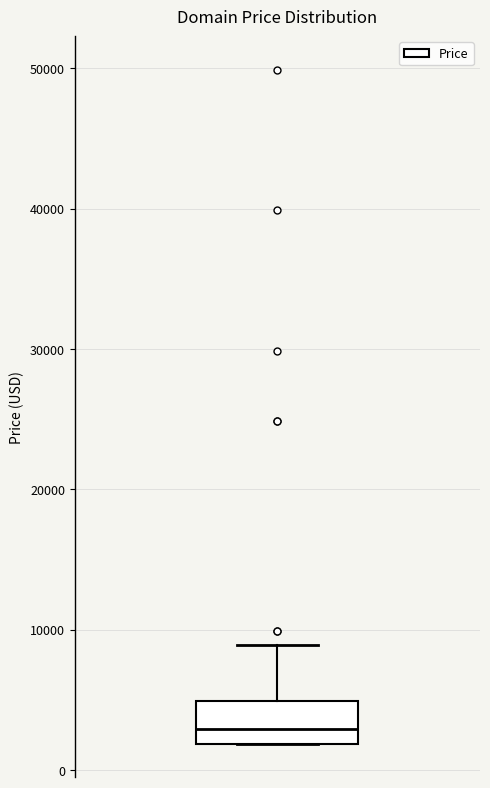

Read this box plot against the y-axis: the position of the median line, the range covered by the box, and the ends of both whiskers. The values are not printed on the chart, so give them approximately, as read against the axis.

median 3000, box 2000 to 5000, whiskers 2000 to 9000